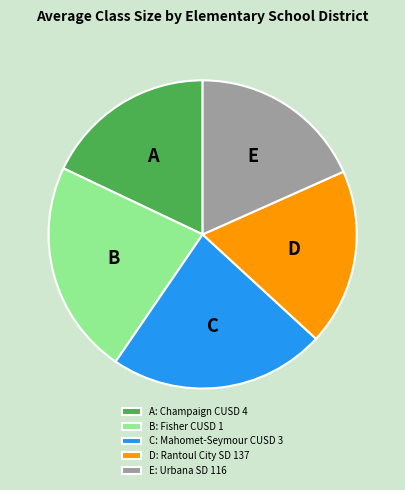

Is there a majority slice in this chart?

No